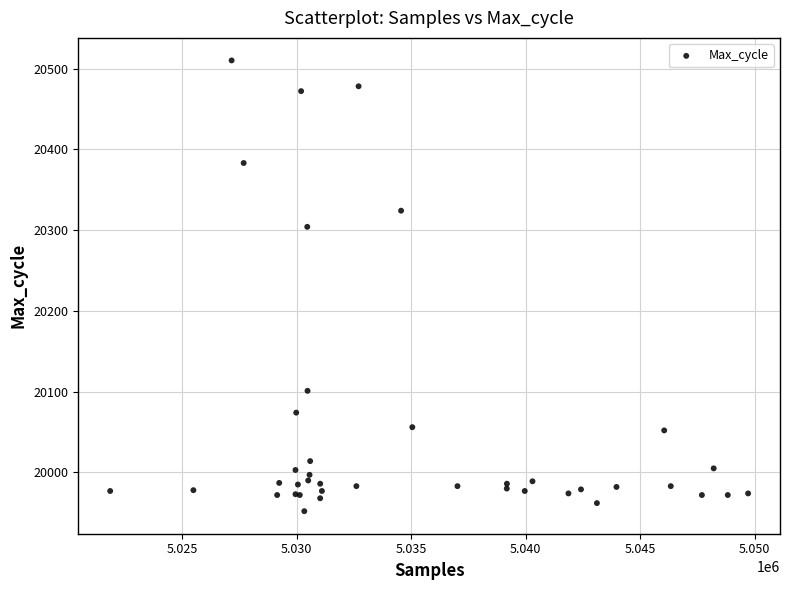

What Y value in the scatter plot is closest to 20231?

20304